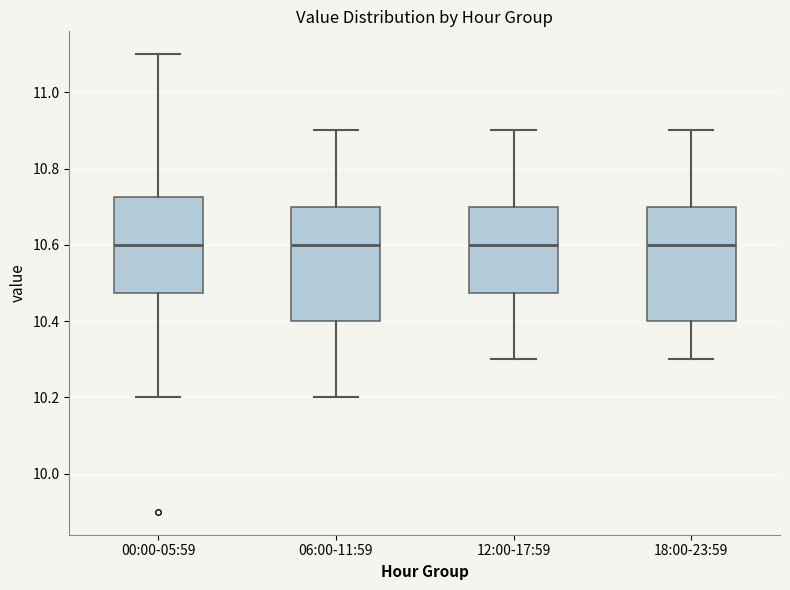

Where is the lower edge of the box for 06:00-11:59 on the y-axis? The values are not printed on the chart, so give them approximately, as read against the axis.

10.40